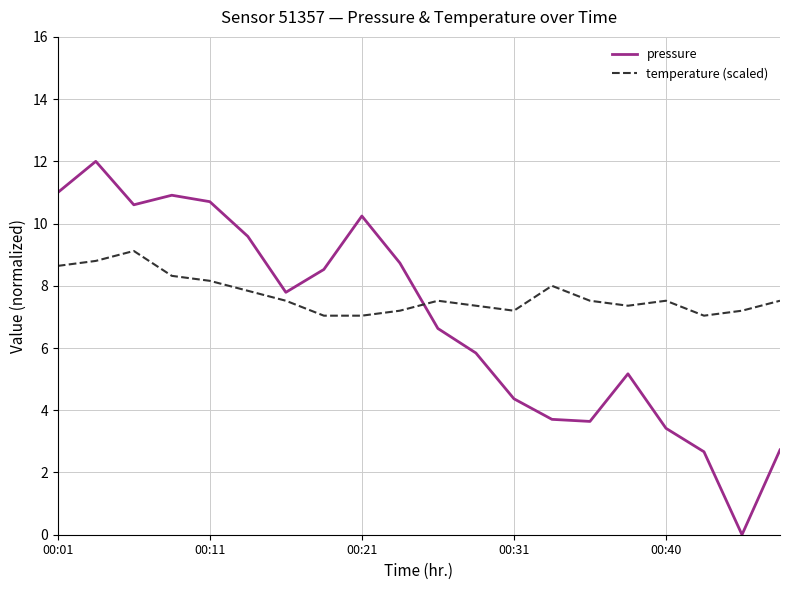

True or false: pressure has more than 0 points higher than both neighbors.

True